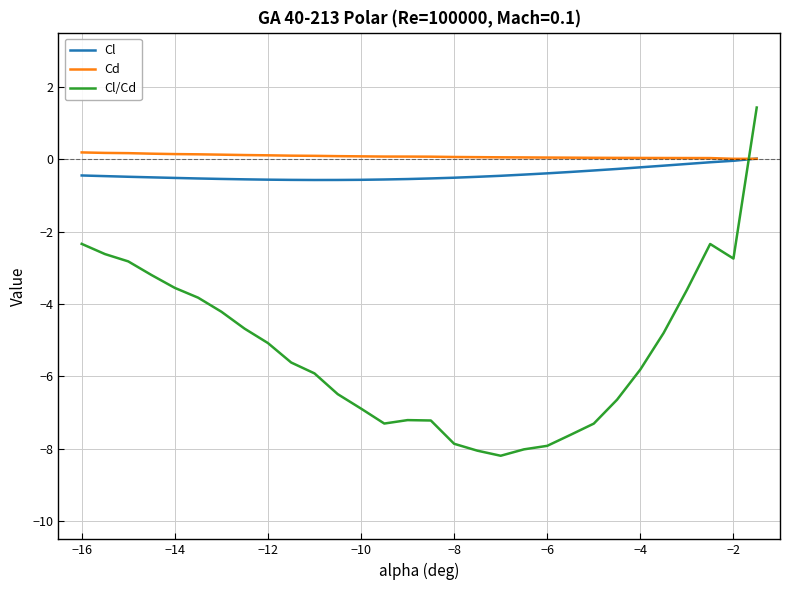

Which series has the largest range (max minus min)?

Cl/Cd